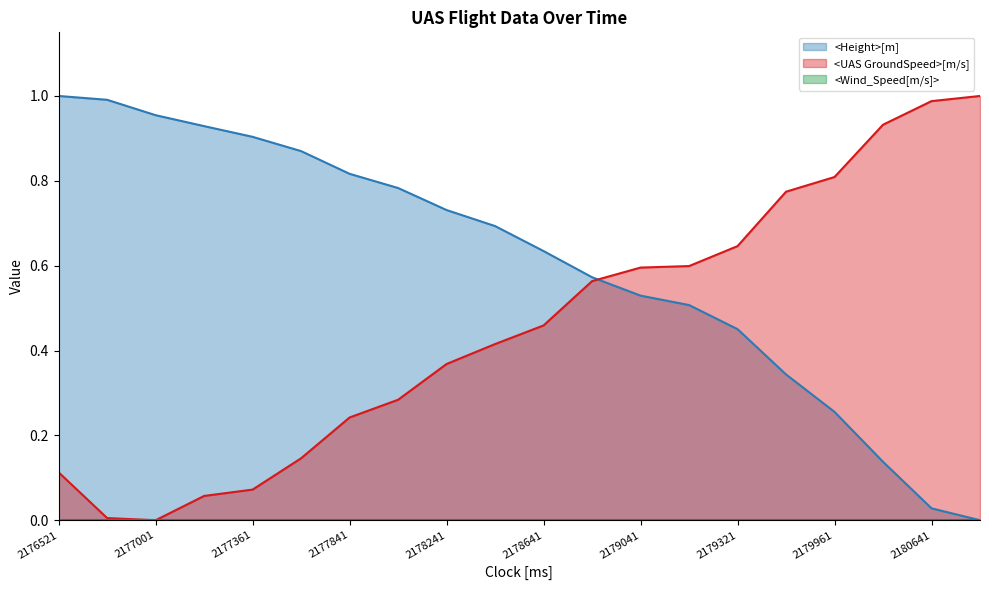

At which category does <UAS GroundSpeed>[m/s] reach its first local valley?

2177001